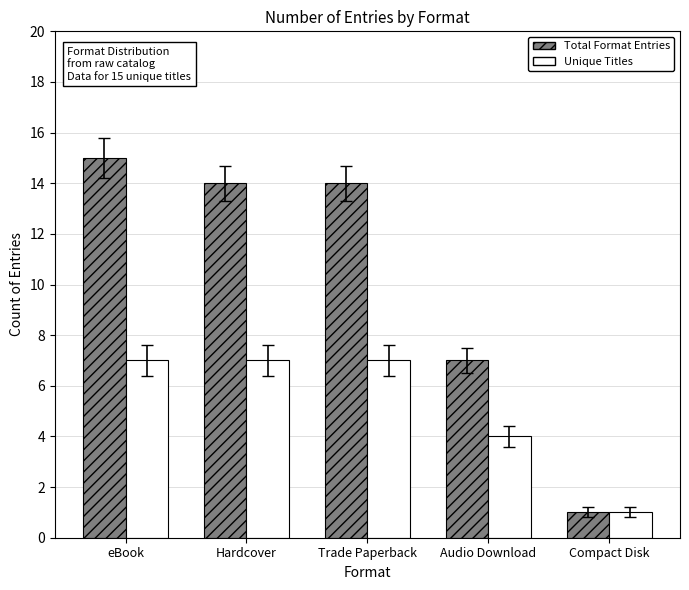

At how many categories does at least one series exceed 5?

4